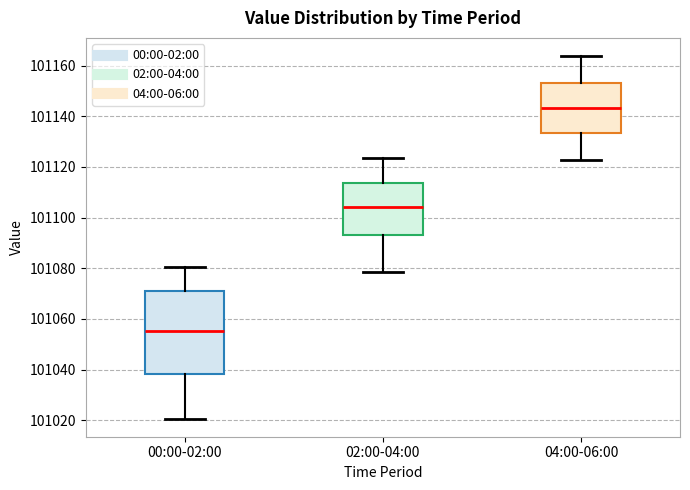

Reading left to right, transcribe this box plot: for each box, give where its median line is, the range the box spans, and where its two whiskers end, as read against the y-axis. The values are not printed on the chart, so give them approximately, as read against the axis.

00:00-02:00: median 101056, box 101038 to 101072, whiskers 101020 to 101080
02:00-04:00: median 101104, box 101094 to 101114, whiskers 101078 to 101124
04:00-06:00: median 101144, box 101134 to 101154, whiskers 101122 to 101164